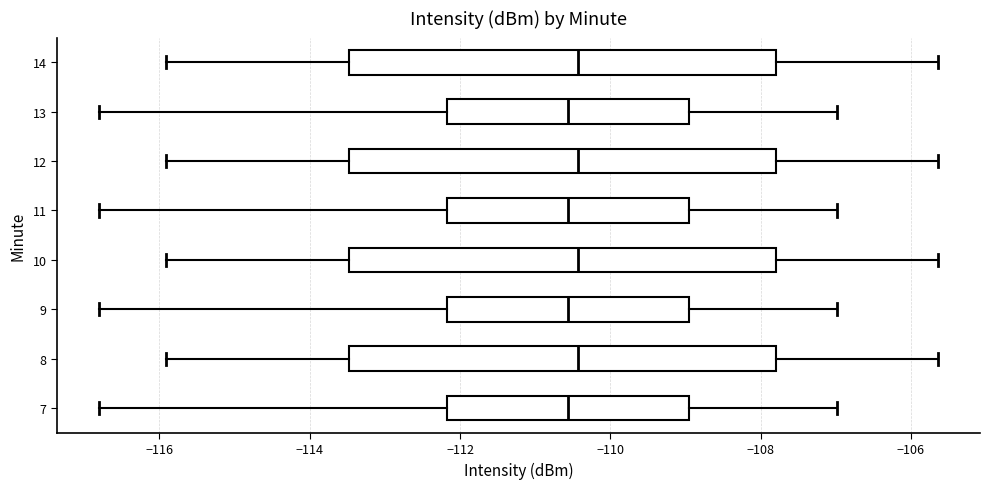

Where does the left whisker of the box at y = 8 end on the x-axis? The values are not printed on the chart, so give them approximately, as read against the axis.

-116.0